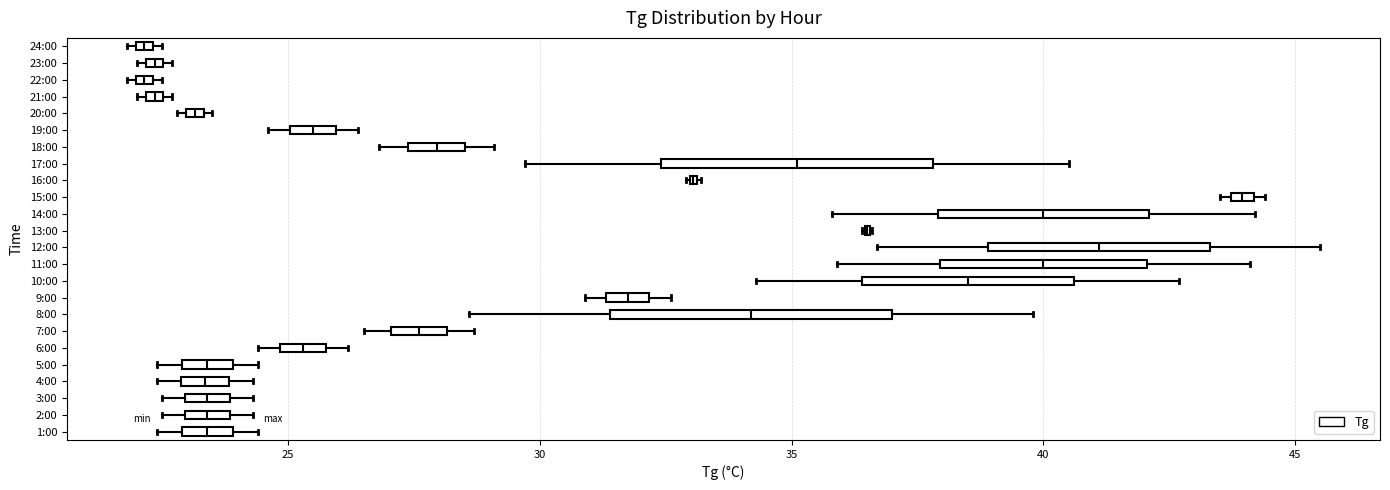

Where is the left edge of the box for 24:00 on the x-axis? The values are not printed on the chart, so give them approximately, as read against the axis.

22.0